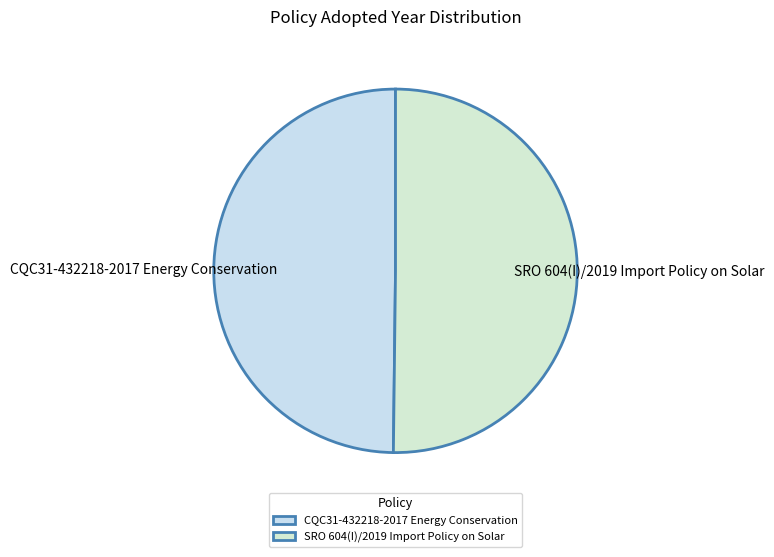

Is the sum of CQC31-432218-2017 Energy Conservation and SRO 604(I)/2019 Import Policy on Solar greater than half?

Yes